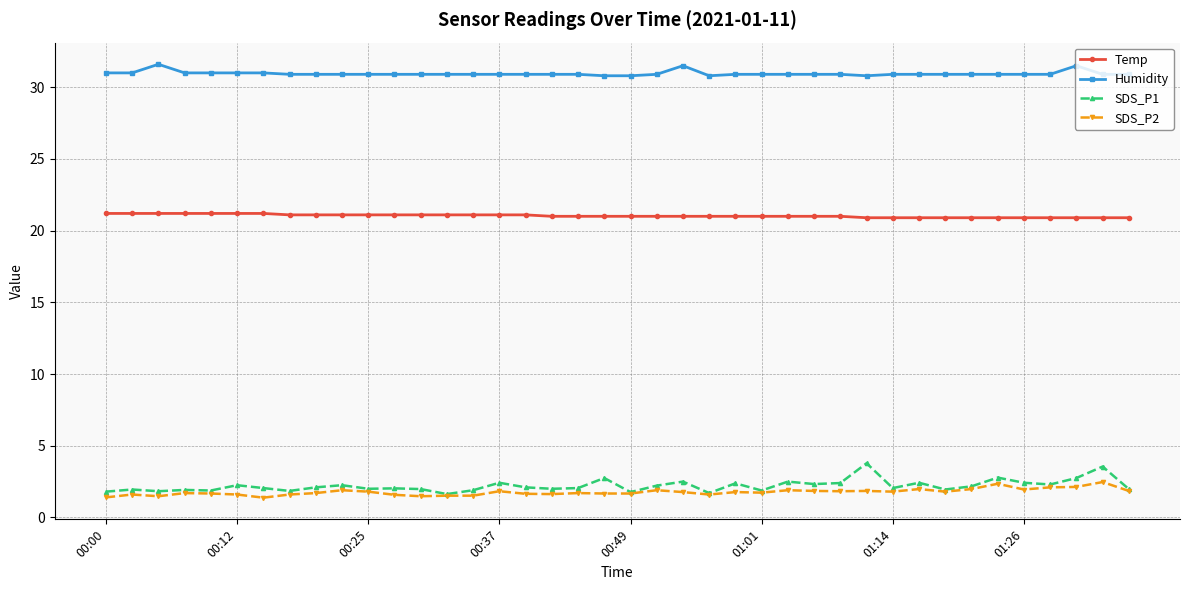

True or false: Humidity and SDS_P1 cross at least once.

False